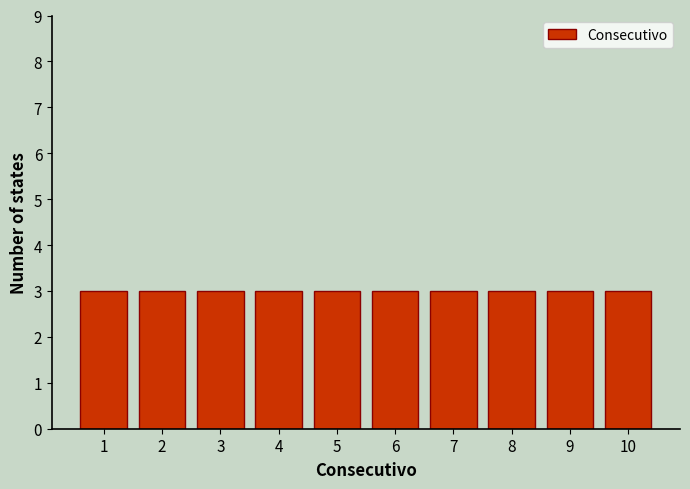

What is the height of the bar covering 8.5 to 9.5 on the x-axis? The values are not printed on the chart, so give them approximately, as read against the axis.

3